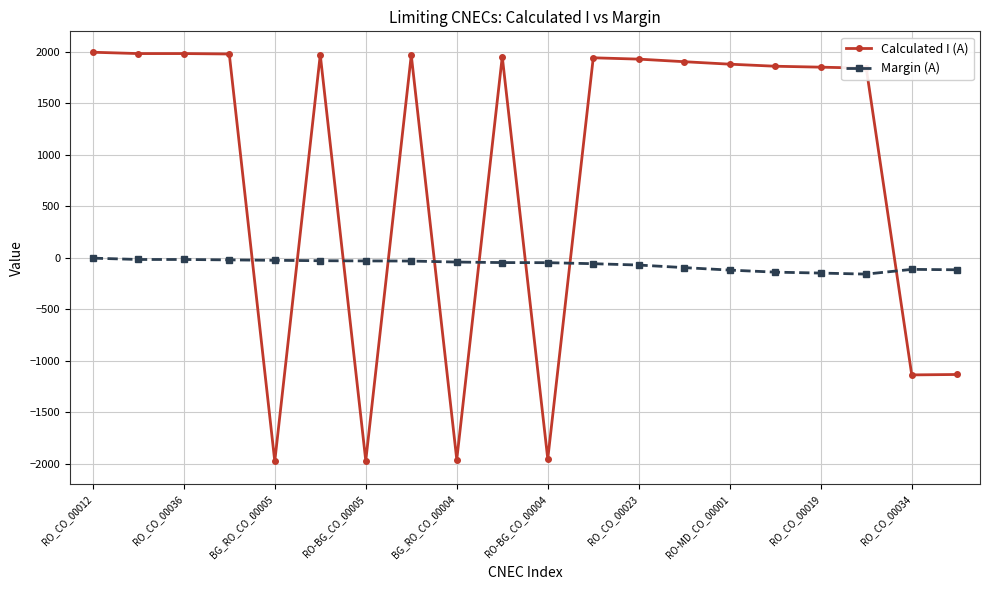

How many lines are shown in the chart?

2